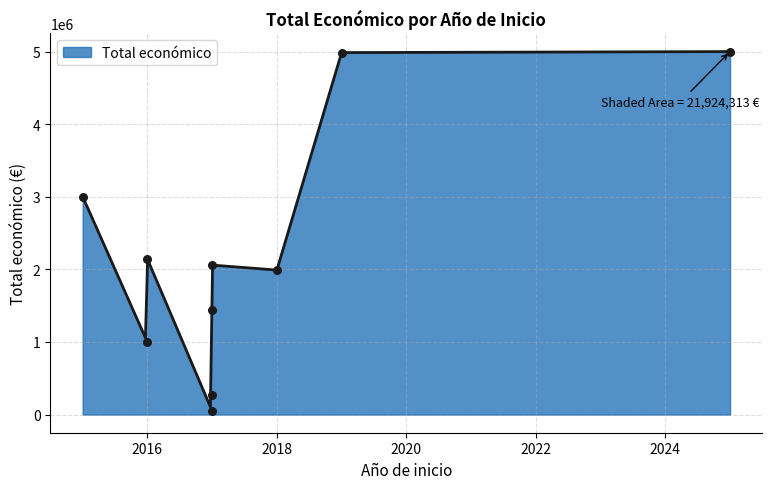

Which has a higher value, 2017 or 2018?

2018